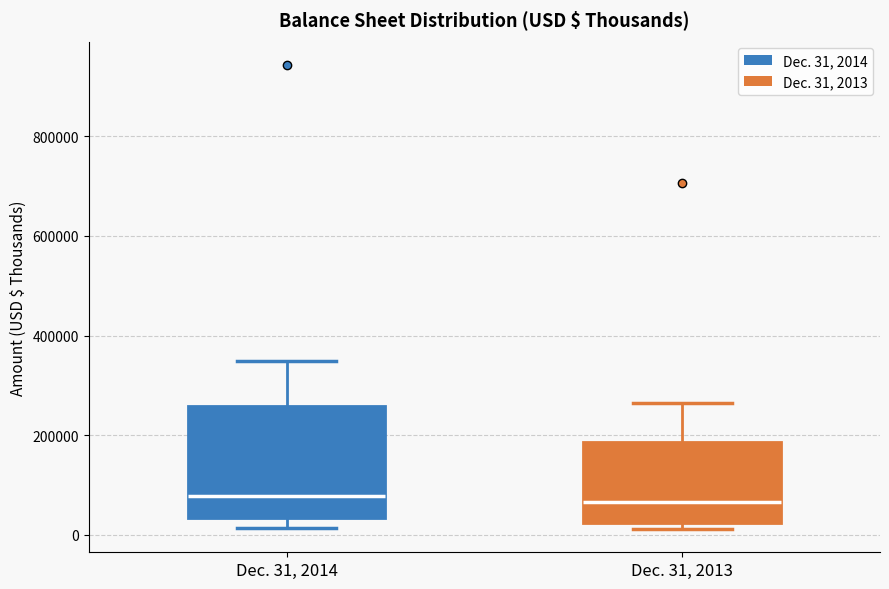

Which box is the tallest, from its lower edge to its upper edge?

Dec. 31, 2014